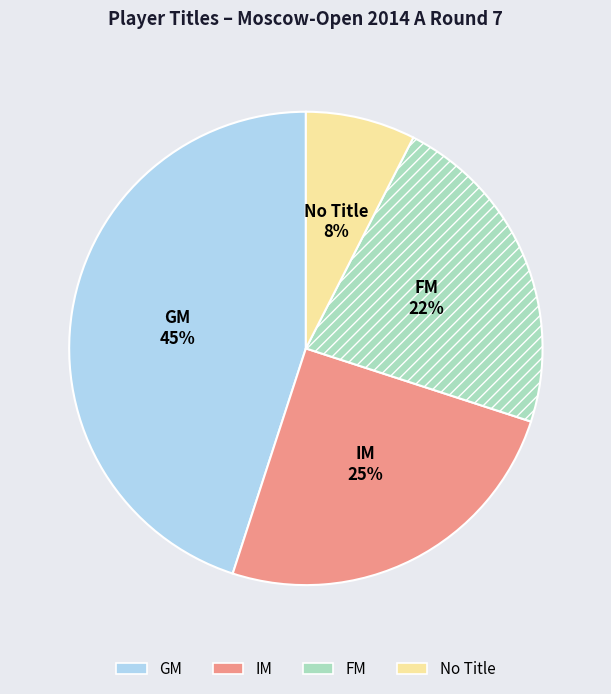

How many segments does this pie chart have?

4